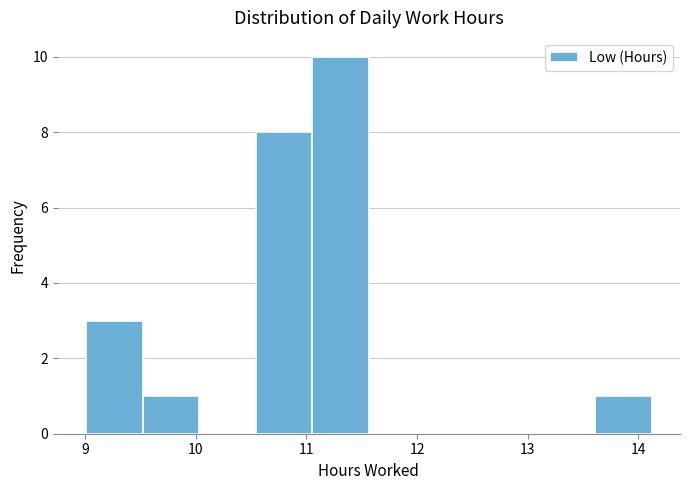

Which range on the x-axis has the tallest bar?

11.1 to 11.6